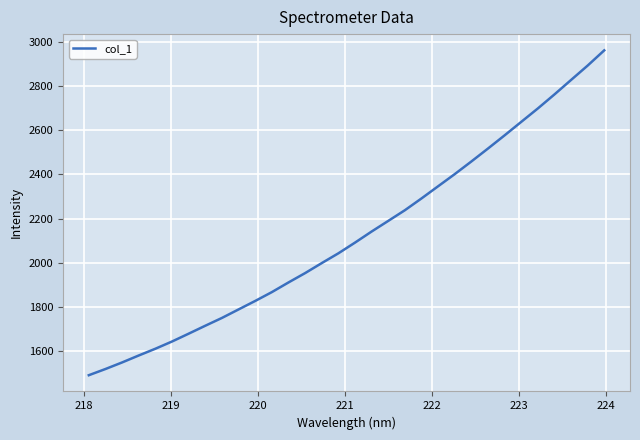

What is the minimum value shown in the chart?

1492.0